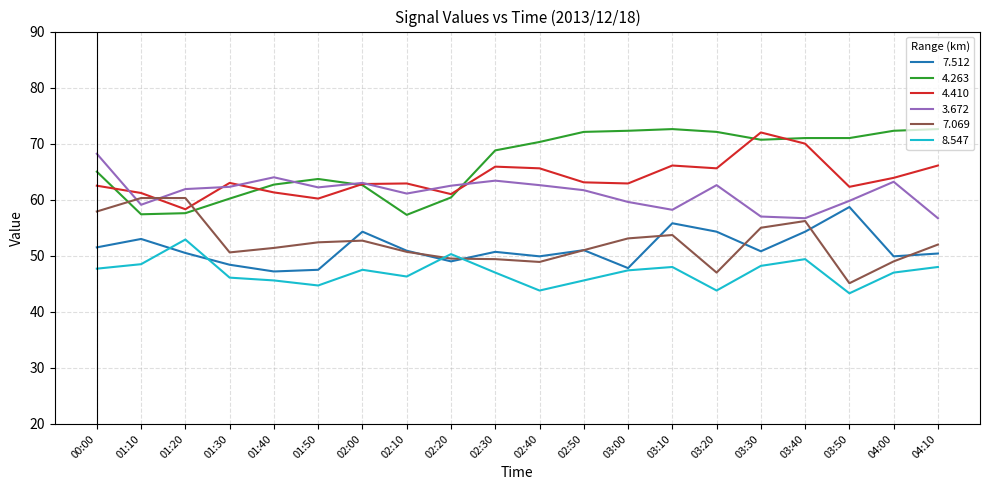

Is it true that 4.410 equals 83.4 at 02:10?

False